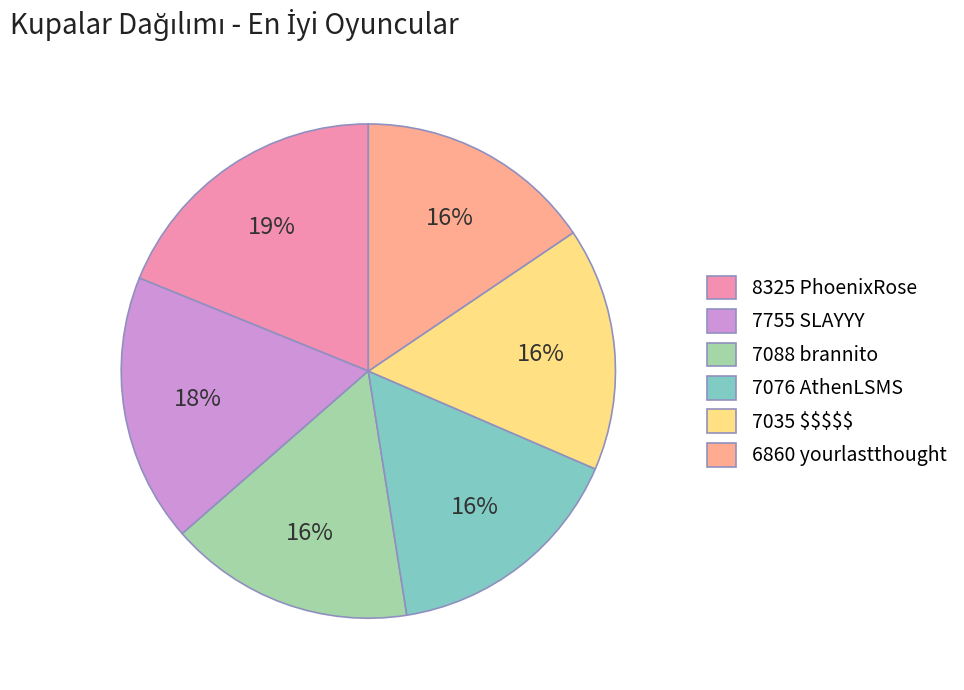

Approximately how many times larger is the value at 7076 AthenLSMS compared to 7755 SLAYYY?

0.9